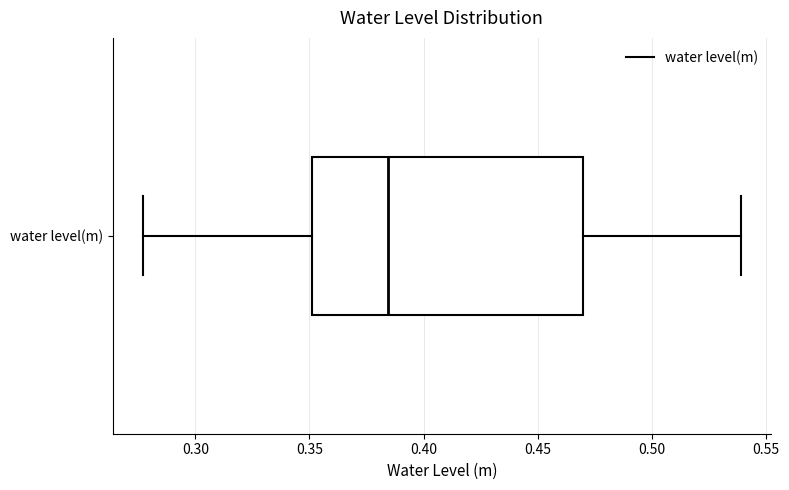

Where does the median line of the box for water level(m) sit on the x-axis? The values are not printed on the chart, so give them approximately, as read against the axis.

0.385